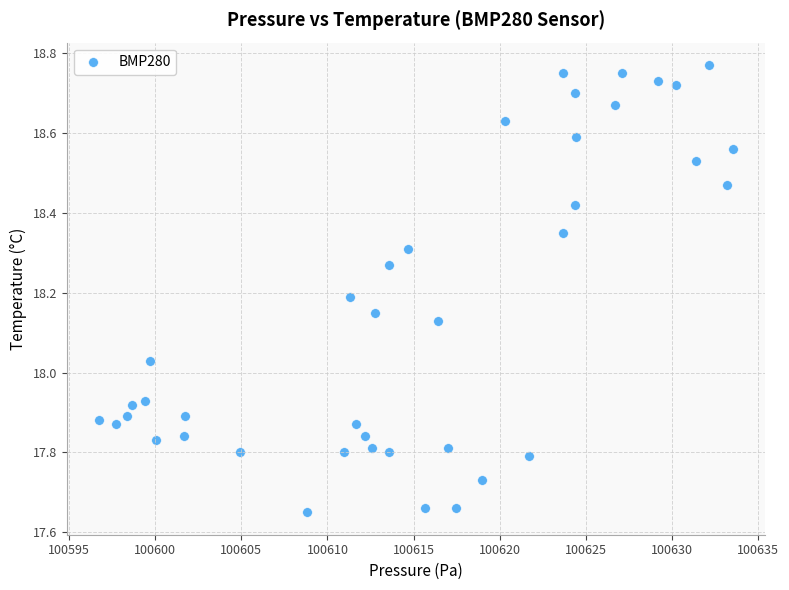

What is the range of Y values (max minus min)?

1.1